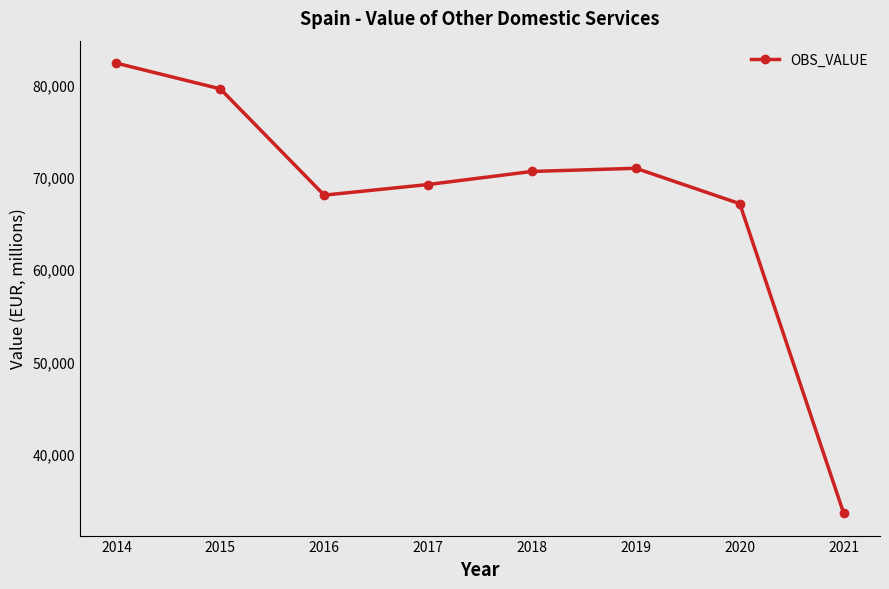

What is the difference between the values at 2018 and 2016?

2565.2